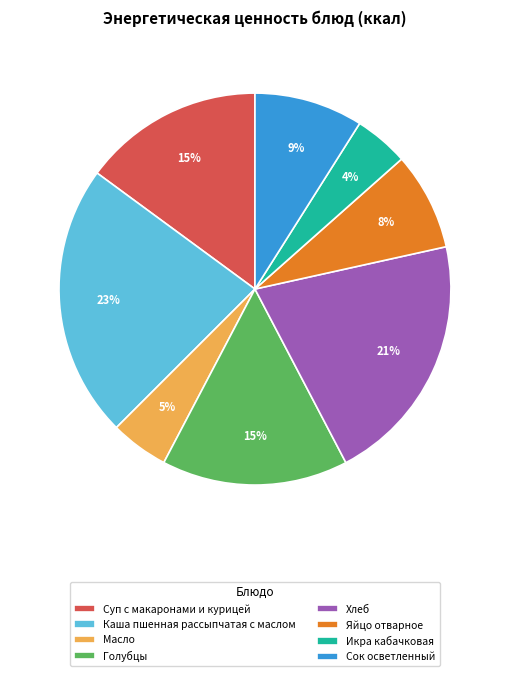

How many slices are in this pie chart?

8